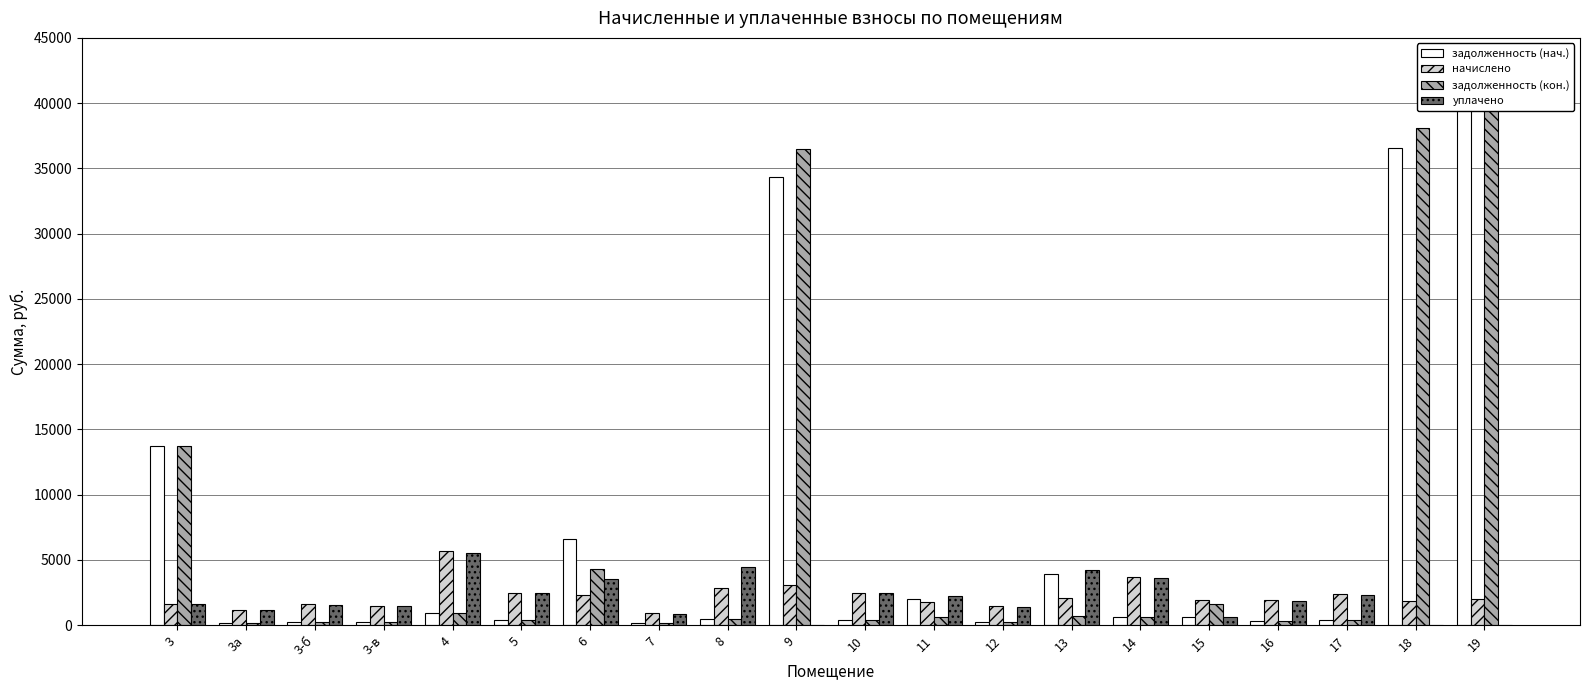

Reading left to right, what are all the values shown in this chart?

задолженность (нач.): 13723.8	196.7	265.5	245.8	944.1	415.7	6573.3	149.8	476.8	34368.1	413.2	1976.4	241.3	3953.8	609.3	639.1	316.2	392.5	36538.4	40192.3
начислено: 1651.7	1179.9	1592.8	1475.0	5664.7	2494.2	2283.4	899.0	2832.4	3094.9	2478.3	1794.1	1448.0	2104.4	3655.8	1917.4	1897.5	2355.0	1829.9	2012.9
задолженность (кон.): 13723.8	196.7	265.5	245.8	944.1	415.7	4325.1	149.8	477.4	36485.7	413.1	600.5	241.3	725.8	609.3	1608.5	316.2	392.5	38082.4	41890.7
уплачено: 1619.3	1156.8	1561.6	1446.1	5553.6	2445.3	3500.0	881.4	4449.1	0.0	2429.7	2251.4	1419.6	4188.1	3584.1	601.5	1860.3	2308.8	0.0	0.0